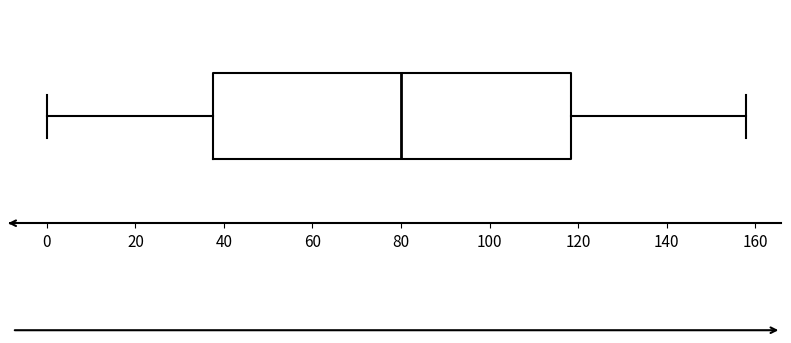

Read this box plot against the x-axis: the position of the median line, the range covered by the box, and the ends of both whiskers. The values are not printed on the chart, so give them approximately, as read against the axis.

median 80, box 38 to 118, whiskers 0 to 158